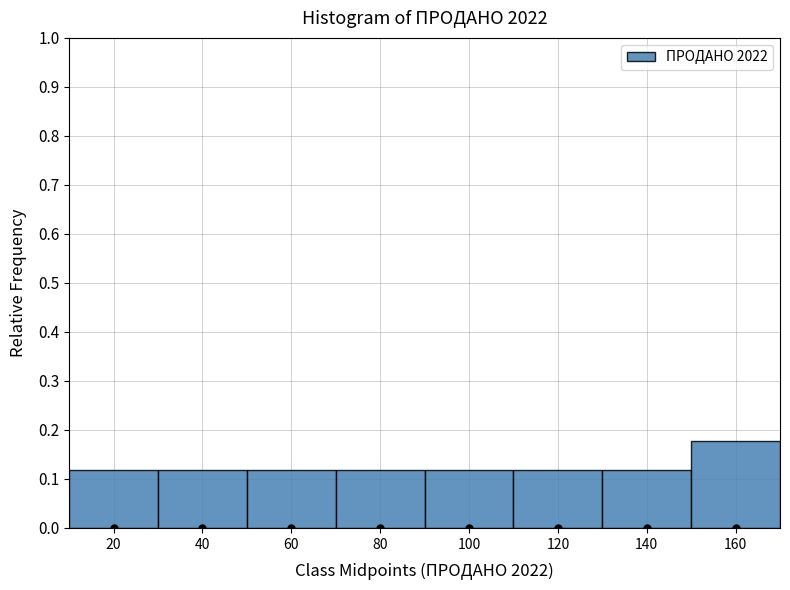

Which range on the x-axis has the tallest bar?

150 to 170